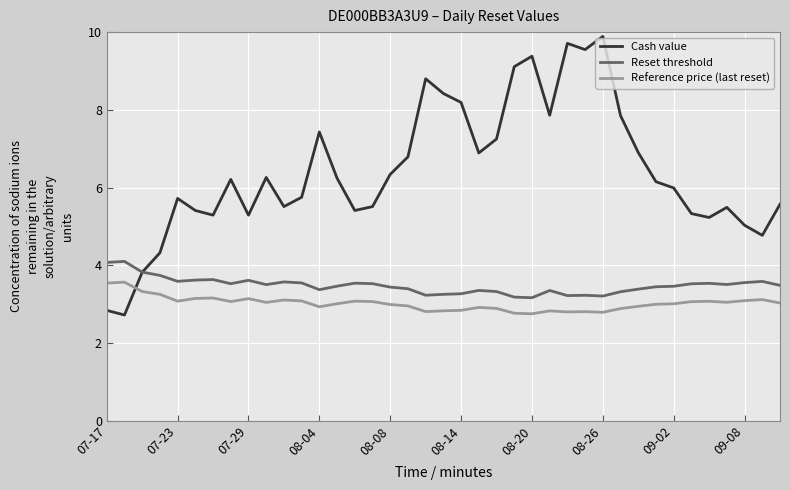

What is the lowest value of the Cash value series?

2.7